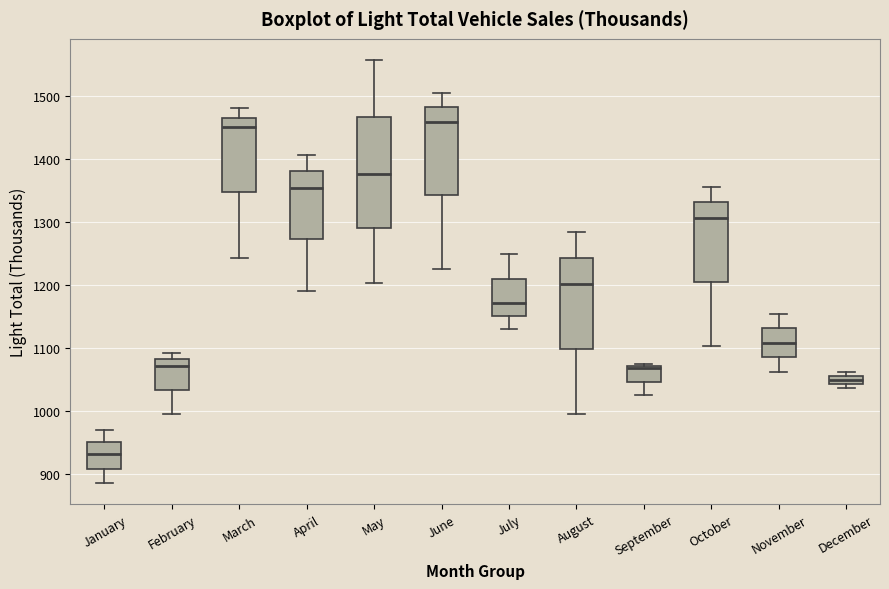

Which box's median line is the lowest?

January